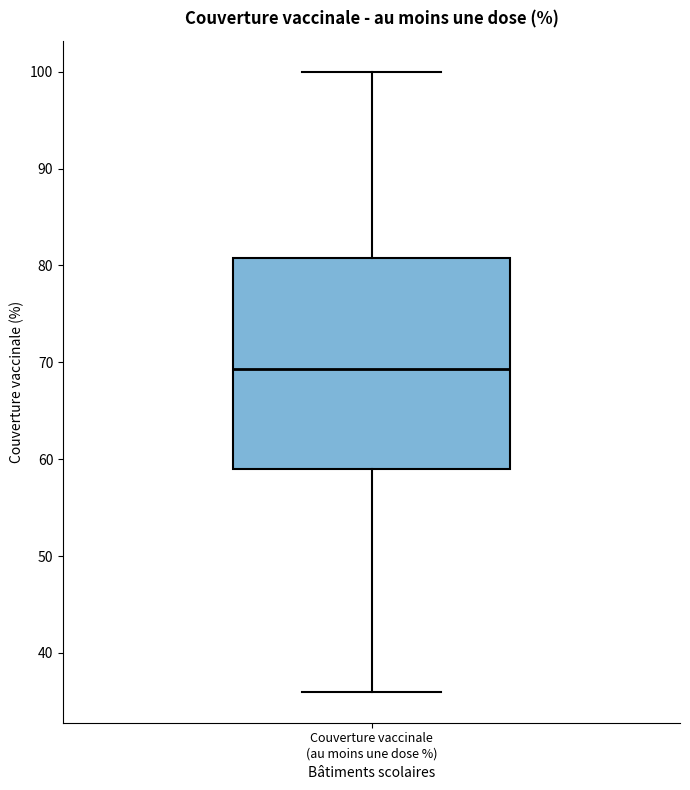

Read this box plot against the y-axis: the position of the median line, the range covered by the box, and the ends of both whiskers. The values are not printed on the chart, so give them approximately, as read against the axis.

median 69, box 59 to 81, whiskers 36 to 100